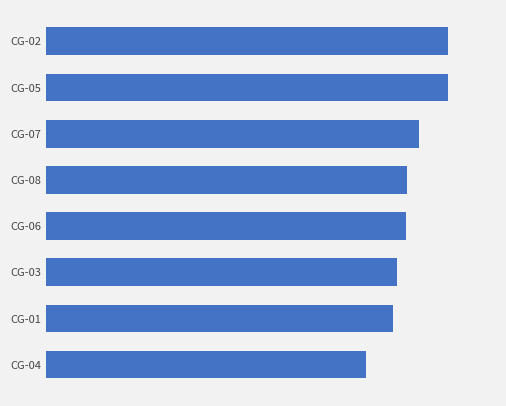

Rank the categories by value from highest to lowest.

CG-02, CG-05, CG-07, CG-08, CG-06, CG-03, CG-01, CG-04